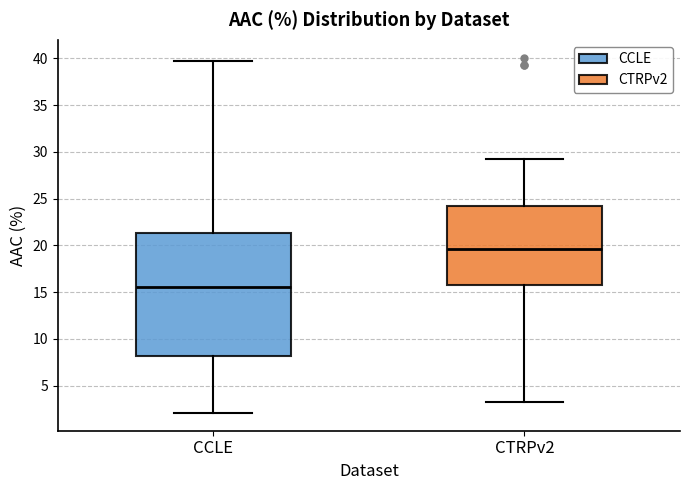

Which box's median line is the highest?

CTRPv2